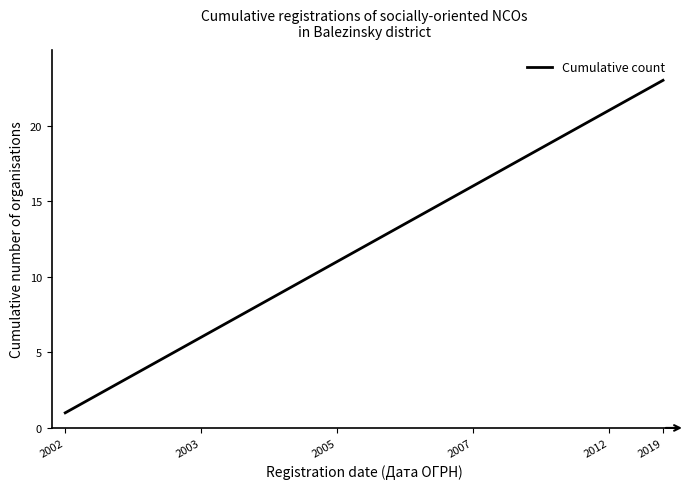

What is the difference between the maximum and minimum values?

22